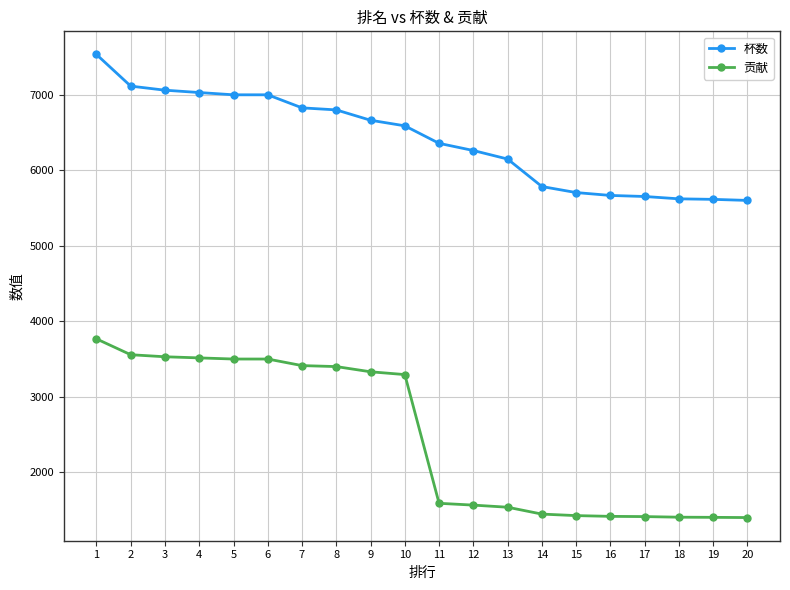

How many data points in 贡献 are less than 3294?

10